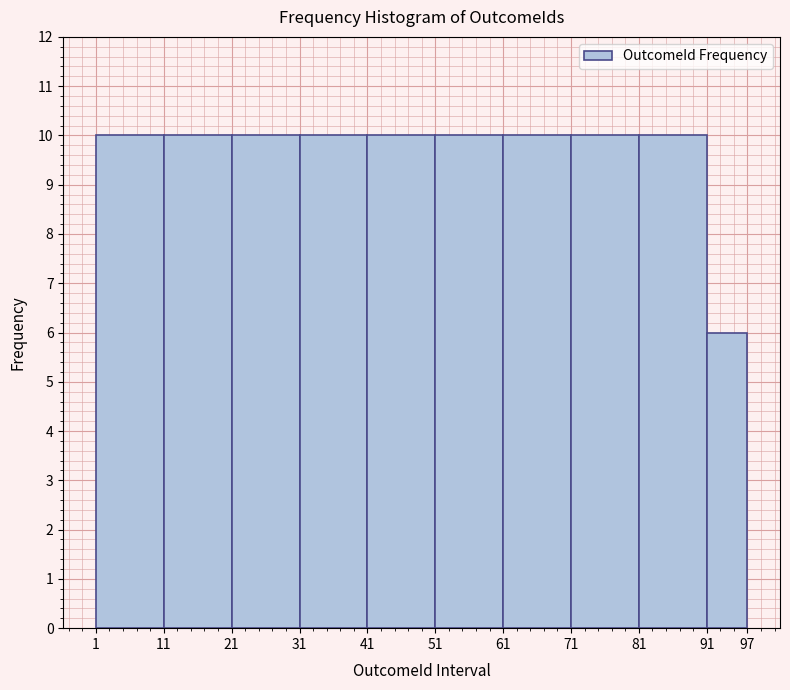

Reading left to right, list every bar in this chart as the range it spans on the x-axis followed by its height. The values are not printed on the chart, so give them approximately, as read against the axis.

1 to 11: 10
11 to 21: 10
21 to 31: 10
31 to 41: 10
41 to 51: 10
51 to 61: 10
61 to 71: 10
71 to 81: 10
81 to 91: 10
91 to 97: 6